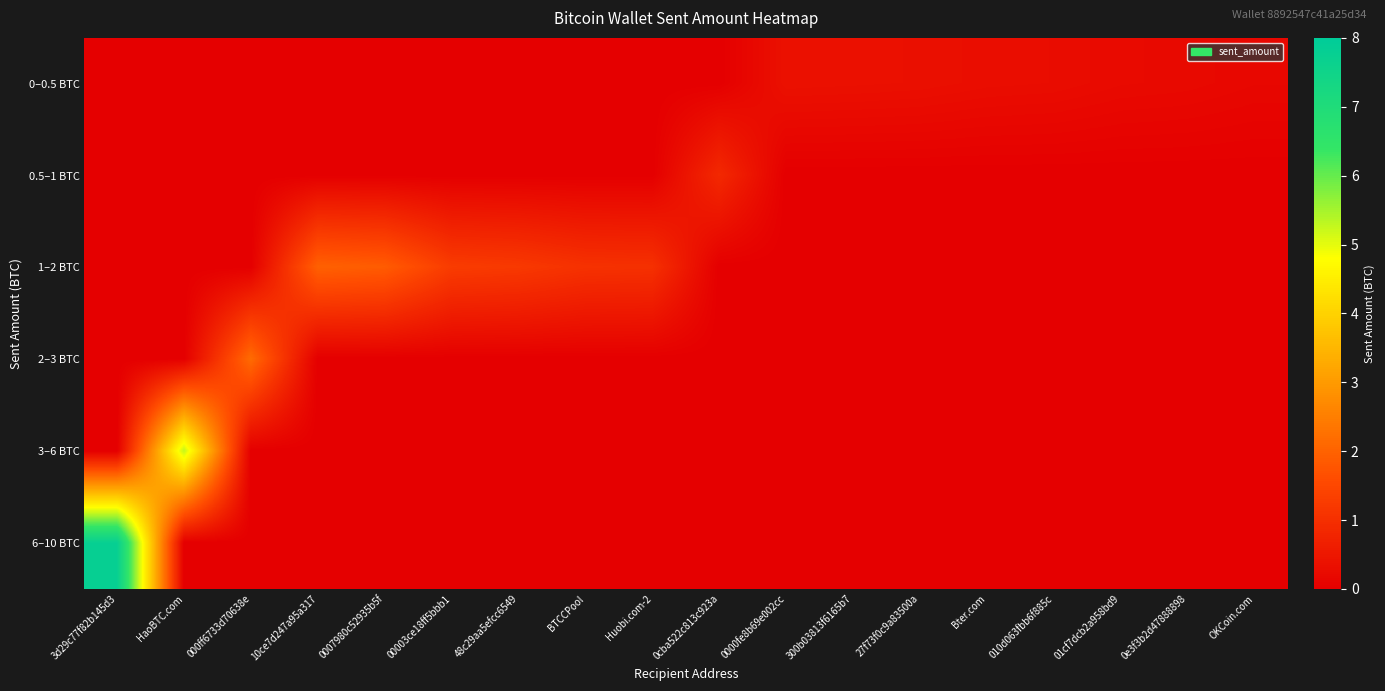

Reading left to right, transcribe all the data shown in this chart.

0–0.5 BTC: 3d29c77f82b145d3=0.0	HaoBTC.com=0.0	000ff6733d70638e=0.0	10ce7d247a95a317=0.0	0007980c52935b5f=0.0	00003ce18ff5bbb1=0.0	48c29aa5efcc6549=0.0	BTCCPool=0.0	Huobi.com-2=0.0	0cba522c813c923a=0.0	0000fe8b69e002cc=0.4	300b03813f6165b7=0.4	27f73f0c9a83500a=0.3	Bter.com=0.3	010d063fbb6f885c=0.3	01cf7dcb2a958bd9=0.2	0e3f3b2d47888898=0.2	OKCoin.com=0.2
0.5–1 BTC: 3d29c77f82b145d3=0.0	HaoBTC.com=0.0	000ff6733d70638e=0.0	10ce7d247a95a317=0.0	0007980c52935b5f=0.0	00003ce18ff5bbb1=0.0	48c29aa5efcc6549=0.0	BTCCPool=0.0	Huobi.com-2=0.0	0cba522c813c923a=0.9	0000fe8b69e002cc=0.0	300b03813f6165b7=0.0	27f73f0c9a83500a=0.0	Bter.com=0.0	010d063fbb6f885c=0.0	01cf7dcb2a958bd9=0.0	0e3f3b2d47888898=0.0	OKCoin.com=0.0
1–2 BTC: 3d29c77f82b145d3=0.0	HaoBTC.com=0.0	000ff6733d70638e=0.0	10ce7d247a95a317=2.0	0007980c52935b5f=1.9	00003ce18ff5bbb1=1.3	48c29aa5efcc6549=1.2	BTCCPool=1.0	Huobi.com-2=1.0	0cba522c813c923a=0.0	0000fe8b69e002cc=0.0	300b03813f6165b7=0.0	27f73f0c9a83500a=0.0	Bter.com=0.0	010d063fbb6f885c=0.0	01cf7dcb2a958bd9=0.0	0e3f3b2d47888898=0.0	OKCoin.com=0.0
2–3 BTC: 3d29c77f82b145d3=0.0	HaoBTC.com=0.0	000ff6733d70638e=2.2	10ce7d247a95a317=0.0	0007980c52935b5f=0.0	00003ce18ff5bbb1=0.0	48c29aa5efcc6549=0.0	BTCCPool=0.0	Huobi.com-2=0.0	0cba522c813c923a=0.0	0000fe8b69e002cc=0.0	300b03813f6165b7=0.0	27f73f0c9a83500a=0.0	Bter.com=0.0	010d063fbb6f885c=0.0	01cf7dcb2a958bd9=0.0	0e3f3b2d47888898=0.0	OKCoin.com=0.0
3–6 BTC: 3d29c77f82b145d3=0.0	HaoBTC.com=5.3	000ff6733d70638e=0.0	10ce7d247a95a317=0.0	0007980c52935b5f=0.0	00003ce18ff5bbb1=0.0	48c29aa5efcc6549=0.0	BTCCPool=0.0	Huobi.com-2=0.0	0cba522c813c923a=0.0	0000fe8b69e002cc=0.0	300b03813f6165b7=0.0	27f73f0c9a83500a=0.0	Bter.com=0.0	010d063fbb6f885c=0.0	01cf7dcb2a958bd9=0.0	0e3f3b2d47888898=0.0	OKCoin.com=0.0
6–10 BTC: 3d29c77f82b145d3=7.8	HaoBTC.com=0.0	000ff6733d70638e=0.0	10ce7d247a95a317=0.0	0007980c52935b5f=0.0	00003ce18ff5bbb1=0.0	48c29aa5efcc6549=0.0	BTCCPool=0.0	Huobi.com-2=0.0	0cba522c813c923a=0.0	0000fe8b69e002cc=0.0	300b03813f6165b7=0.0	27f73f0c9a83500a=0.0	Bter.com=0.0	010d063fbb6f885c=0.0	01cf7dcb2a958bd9=0.0	0e3f3b2d47888898=0.0	OKCoin.com=0.0